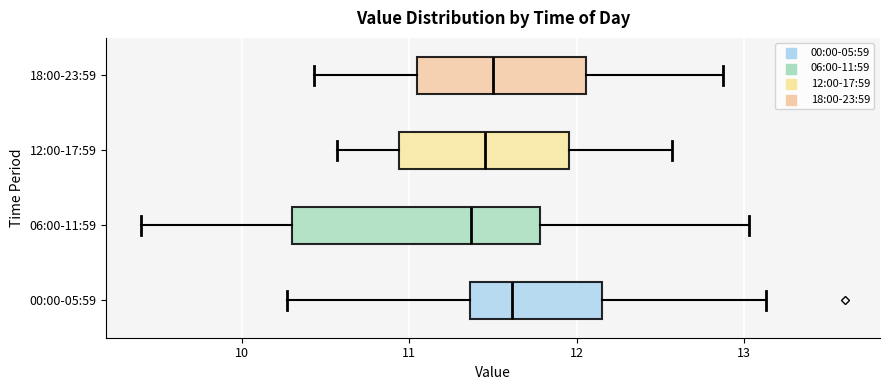

Reading bottom to top, transcribe this box plot: for each box, give where its median line is, the range the box spans, and where its two whiskers end, as read against the x-axis. The values are not printed on the chart, so give them approximately, as read against the axis.

00:00-05:59: median 11.6, box 11.4 to 12.2, whiskers 10.3 to 13.1
06:00-11:59: median 11.4, box 10.3 to 11.8, whiskers 9.4 to 13.0
12:00-17:59: median 11.5, box 10.9 to 12.0, whiskers 10.6 to 12.6
18:00-23:59: median 11.5, box 11.0 to 12.1, whiskers 10.4 to 12.9